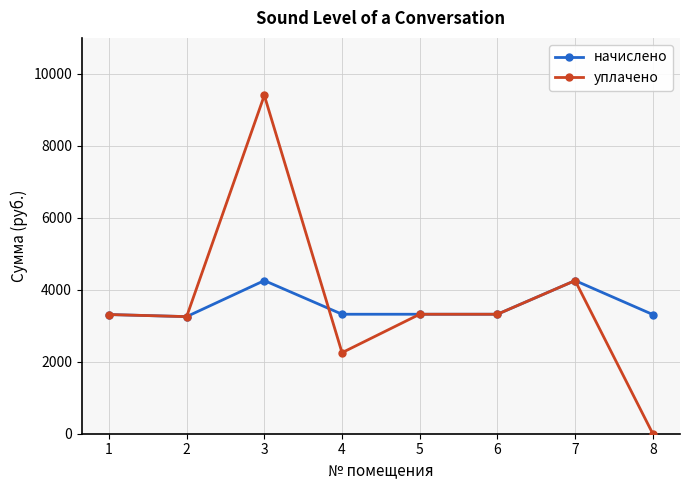

The value of начислено at 5 is 769.6. True or false?

False